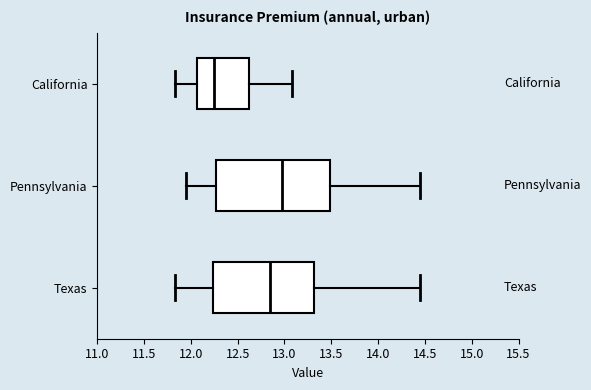

Where does the median line of the box for California sit on the x-axis? The values are not printed on the chart, so give them approximately, as read against the axis.

12.25